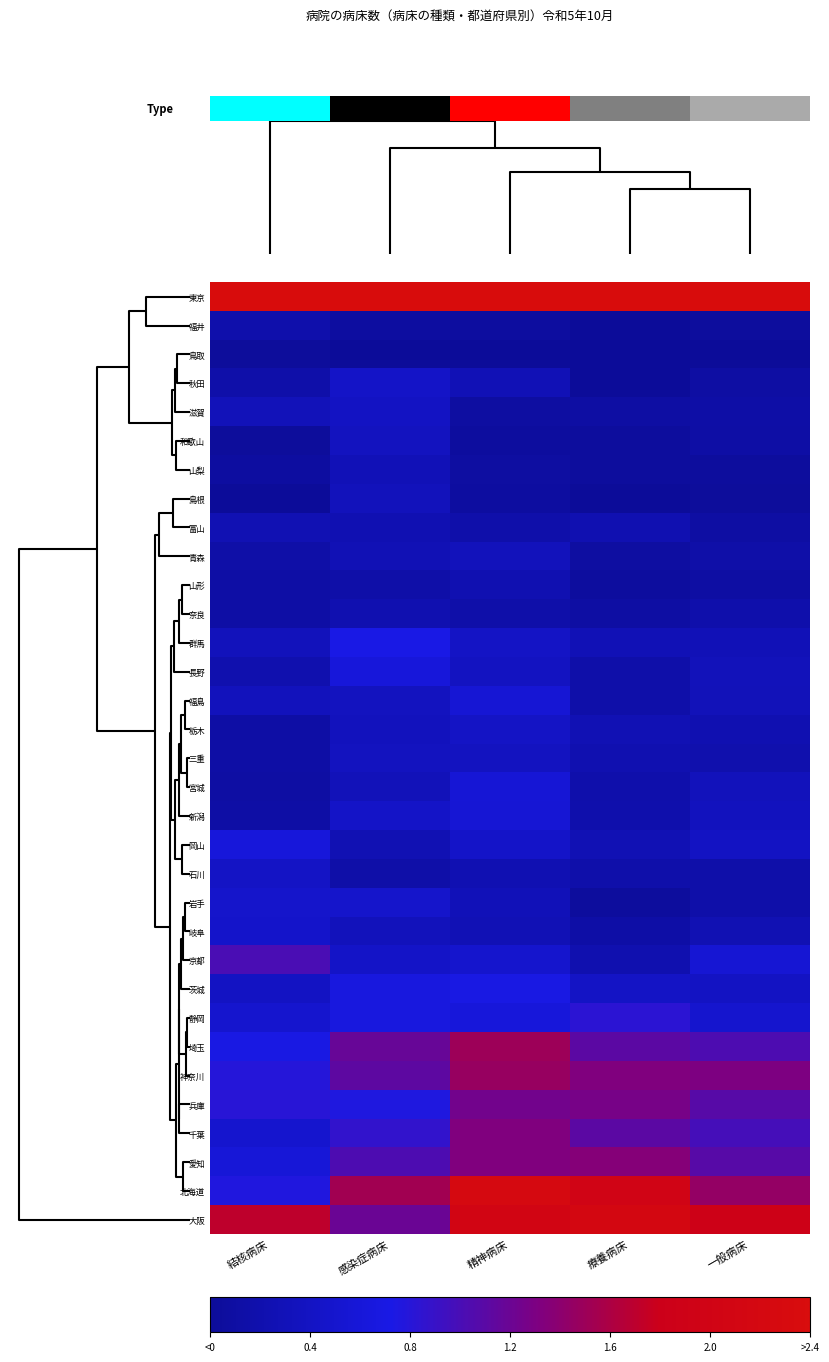

How many distinct data groups are displayed?

33